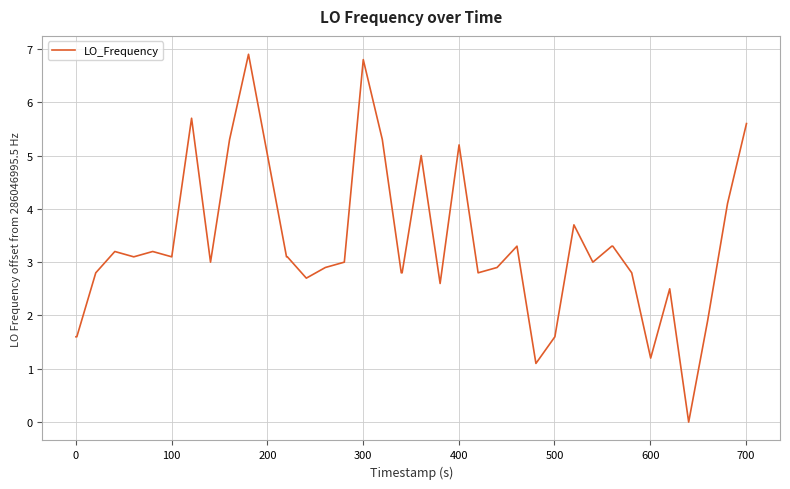

What is the maximum value shown in the chart?

6.9